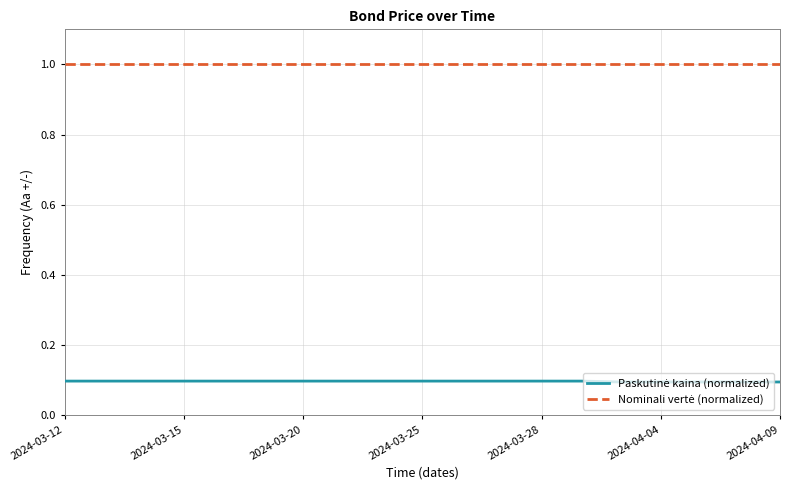

How many lines are shown in the chart?

2